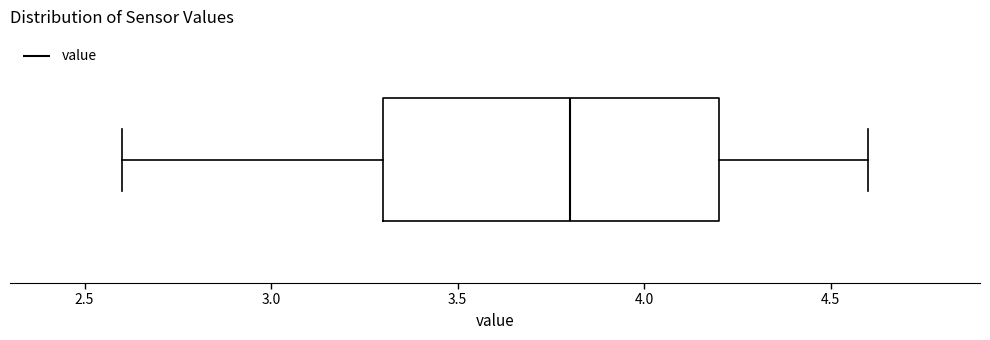

Transcribe this box plot: give where the median line is, the range the box spans, and where the two whiskers end, as read against the x-axis. The values are not printed on the chart, so give them approximately, as read against the axis.

median 3.8, box 3.3 to 4.2, whiskers 2.6 to 4.6